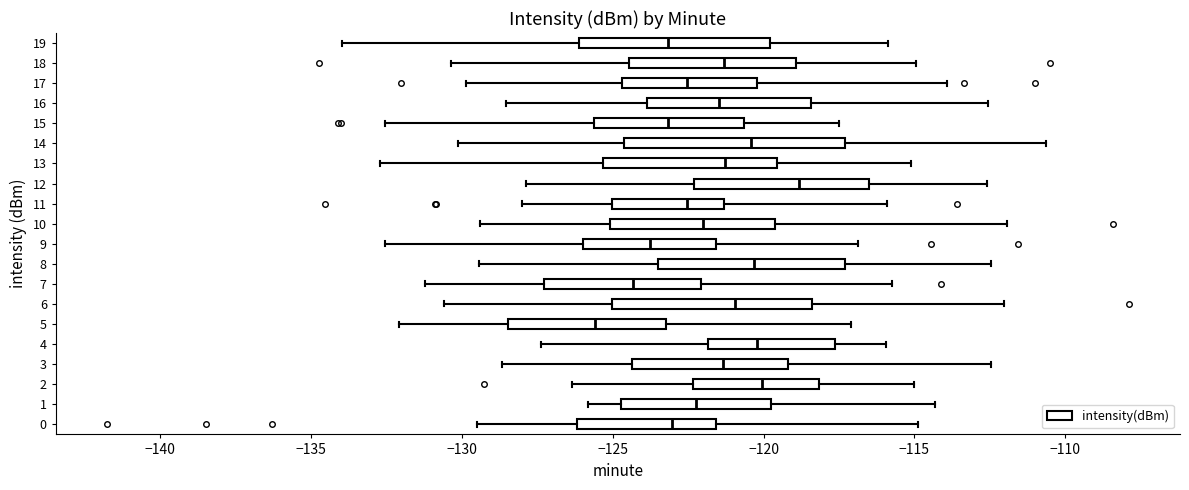

Reading bottom to top, read every box against the x-axis: the position of its median line, the range the box covers, and the ends of its whiskers. The values are not printed on the chart, so give them approximately, as read against the axis.

0: median -123.0, box -126.0 to -121.5, whiskers -129.5 to -115.0
1: median -122.0, box -124.5 to -120.0, whiskers -126.0 to -114.5
2: median -120.0, box -122.5 to -118.0, whiskers -126.5 to -115.0
3: median -121.5, box -124.5 to -119.0, whiskers -128.5 to -112.5
4: median -120.0, box -122.0 to -117.5, whiskers -127.5 to -116.0
5: median -125.5, box -128.5 to -123.0, whiskers -132.0 to -117.0
6: median -121.0, box -125.0 to -118.5, whiskers -130.5 to -112.0
7: median -124.5, box -127.5 to -122.0, whiskers -131.0 to -115.5
8: median -120.5, box -123.5 to -117.5, whiskers -129.5 to -112.5
9: median -124.0, box -126.0 to -121.5, whiskers -132.5 to -117.0
10: median -122.0, box -125.0 to -119.5, whiskers -129.5 to -112.0
11: median -122.5, box -125.0 to -121.5, whiskers -128.0 to -116.0
12: median -119.0, box -122.5 to -116.5, whiskers -128.0 to -112.5
13: median -121.5, box -125.5 to -119.5, whiskers -132.5 to -115.0
14: median -120.5, box -124.5 to -117.5, whiskers -130.0 to -110.5
15: median -123.0, box -125.5 to -120.5, whiskers -132.5 to -117.5
16: median -121.5, box -124.0 to -118.5, whiskers -128.5 to -112.5
17: median -122.5, box -124.5 to -120.0, whiskers -130.0 to -114.0
18: median -121.5, box -124.5 to -119.0, whiskers -130.5 to -115.0
19: median -123.0, box -126.0 to -120.0, whiskers -134.0 to -116.0